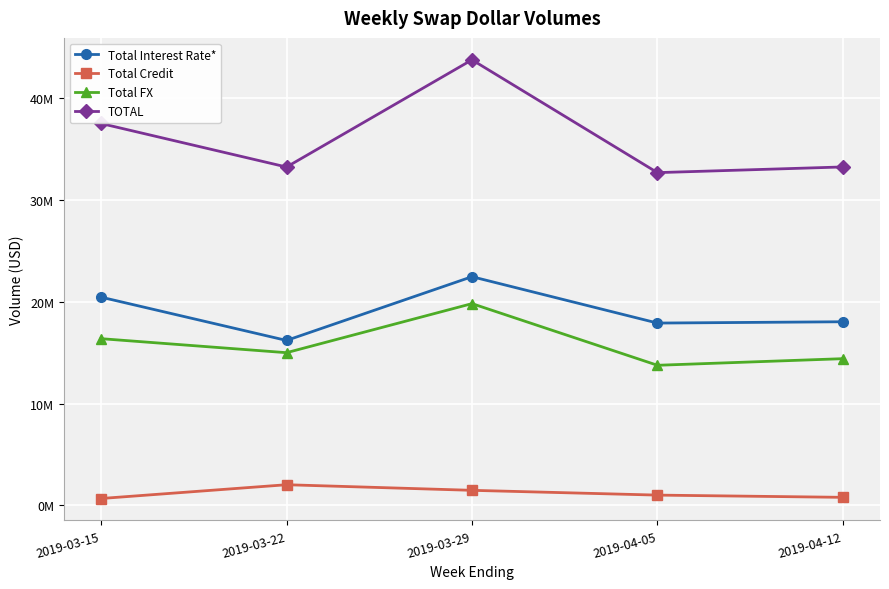

Which has a higher value, 2019-04-12 or 2019-03-29?

2019-03-29